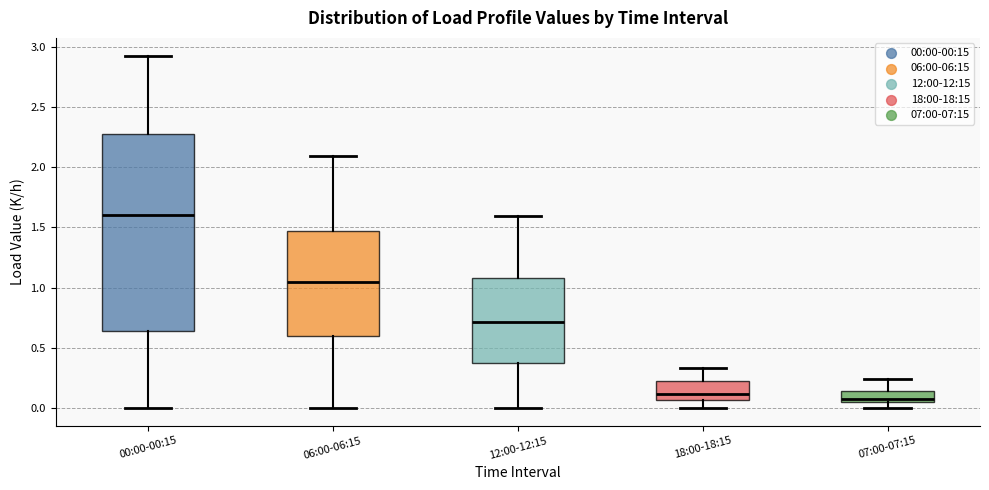

Which box's median line is the highest?

00:00-00:15